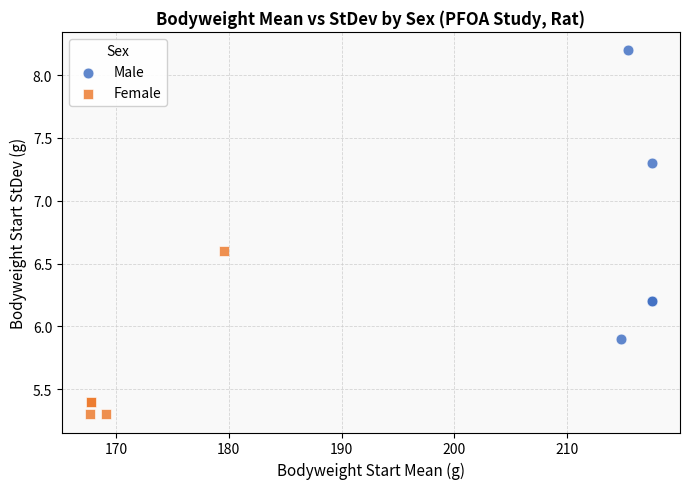

Which series reaches the maximum Y coordinate?

Male